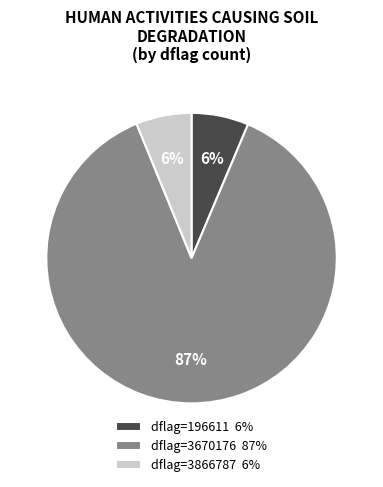

Combined, do dflag=196611 6% and dflag=3670176 87% account for over 50%?

Yes